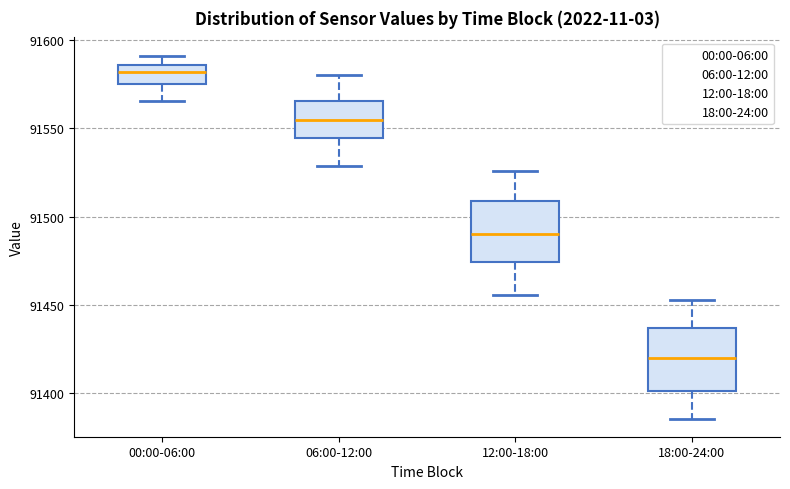

Reading left to right, transcribe this box plot: for each box, give where its median line is, the range the box spans, and where its two whiskers end, as read against the y-axis. The values are not printed on the chart, so give them approximately, as read against the axis.

00:00-06:00: median 91580, box 91575 to 91585, whiskers 91565 to 91590
06:00-12:00: median 91555, box 91545 to 91565, whiskers 91530 to 91580
12:00-18:00: median 91490, box 91475 to 91510, whiskers 91455 to 91525
18:00-24:00: median 91420, box 91400 to 91435, whiskers 91385 to 91455